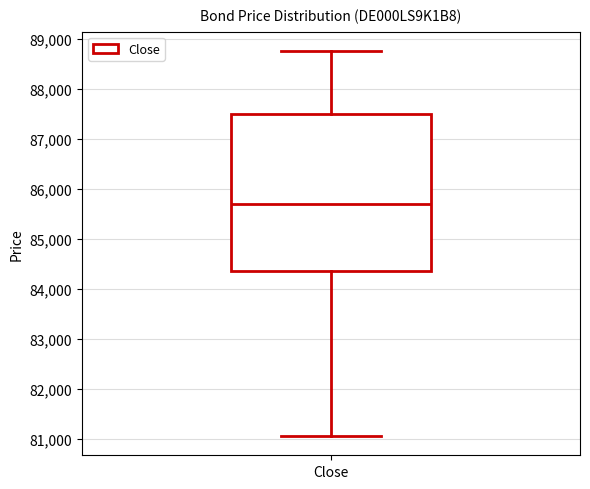

Transcribe this box plot: give where the median line is, the range the box spans, and where the two whiskers end, as read against the y-axis. The values are not printed on the chart, so give them approximately, as read against the axis.

median 85700, box 84400 to 87500, whiskers 81100 to 88800